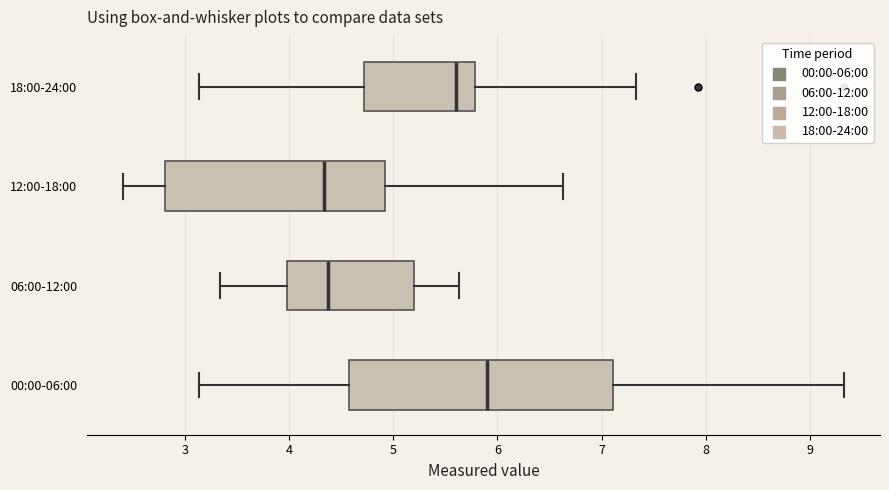

Where does the left whisker of the box for 12:00-18:00 end on the x-axis? The values are not printed on the chart, so give them approximately, as read against the axis.

2.4